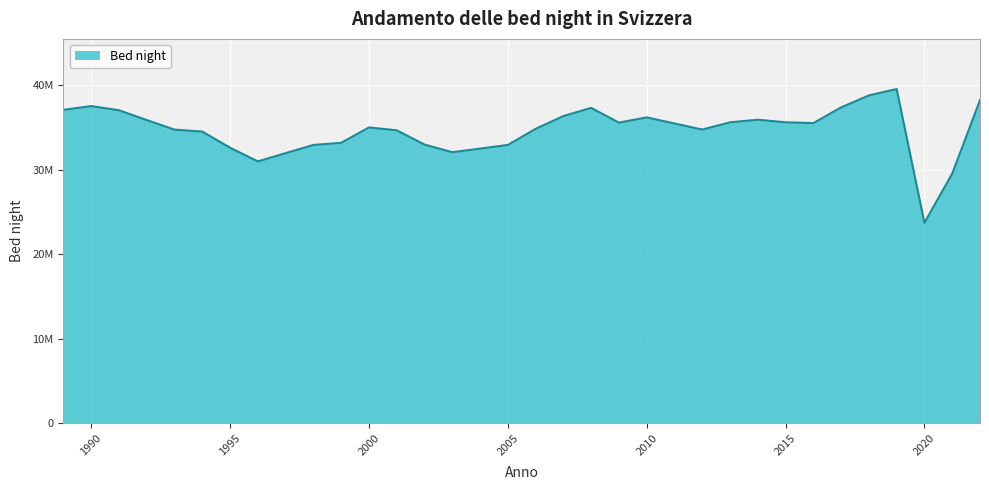

True or false: the data has more than 1 interior local peaks.

True